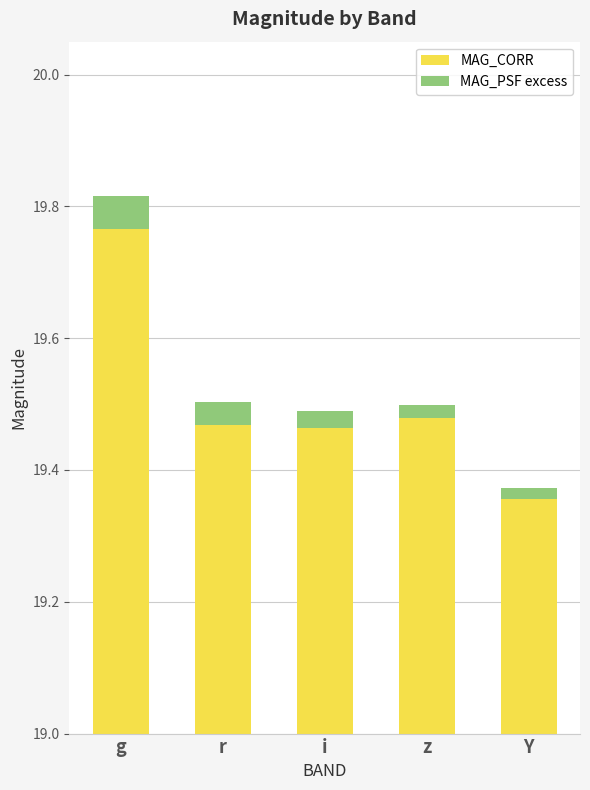

How many categories are shown in the chart?

5